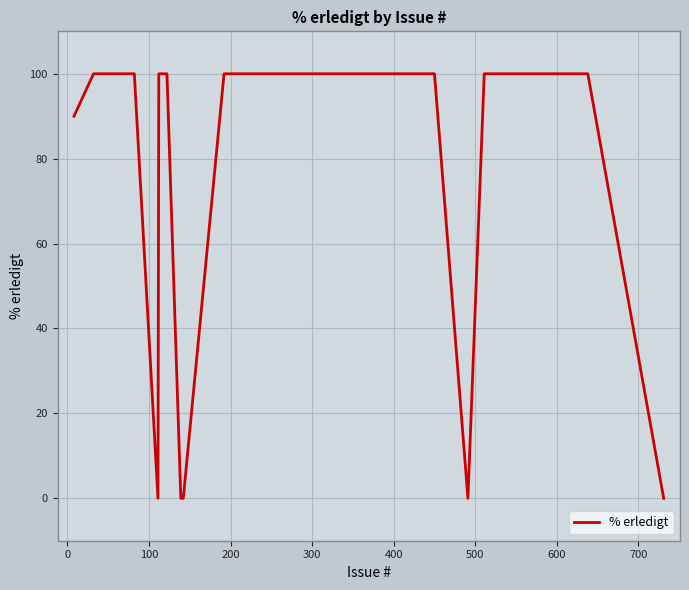

What is the greatest value displayed?

100